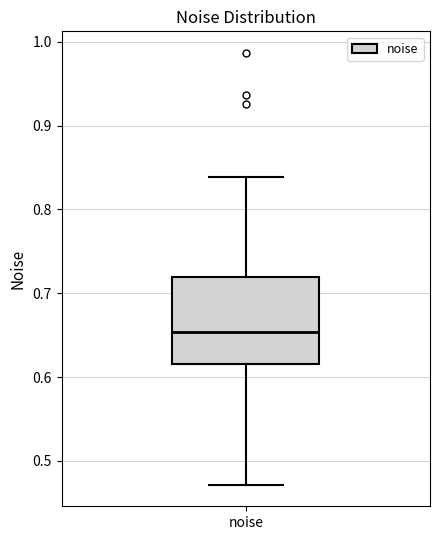

Read this box plot against the y-axis: the position of the median line, the range covered by the box, and the ends of both whiskers. The values are not printed on the chart, so give them approximately, as read against the axis.

median 0.65, box 0.62 to 0.72, whiskers 0.47 to 0.84